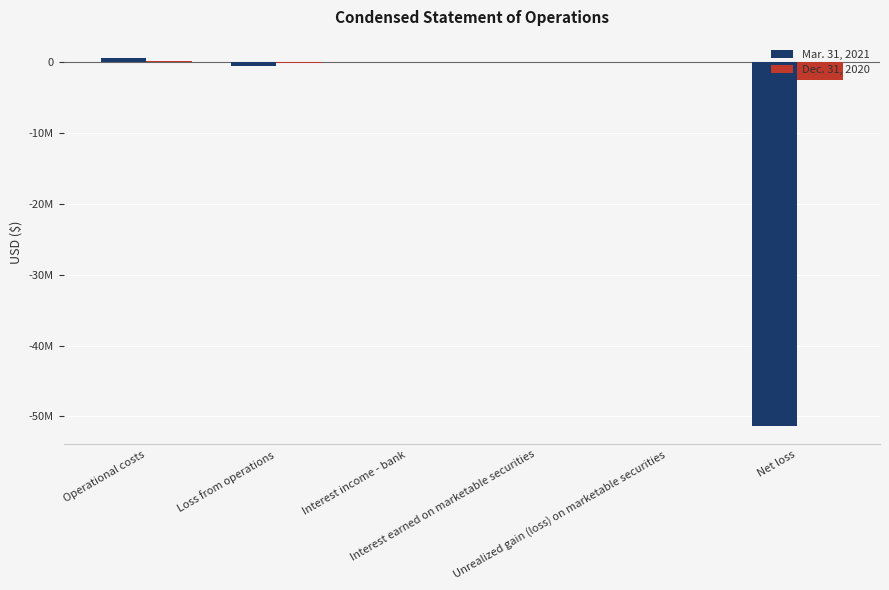

Are the bars horizontal?

No